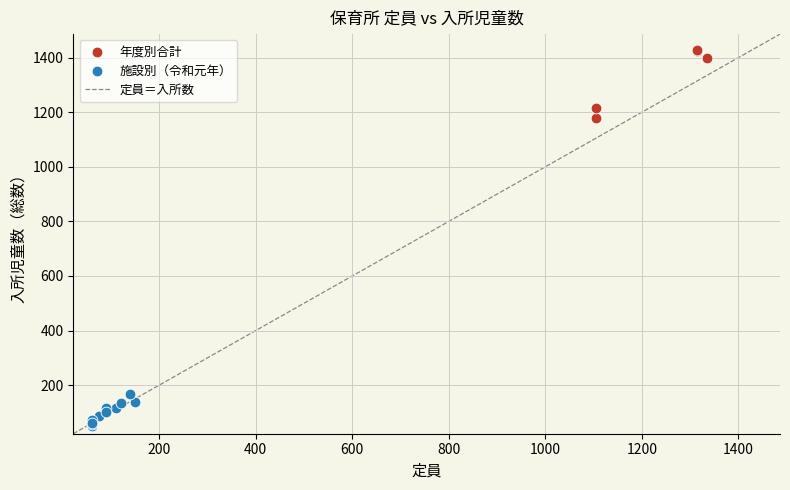

Which series reaches the maximum Y coordinate?

年度別合計